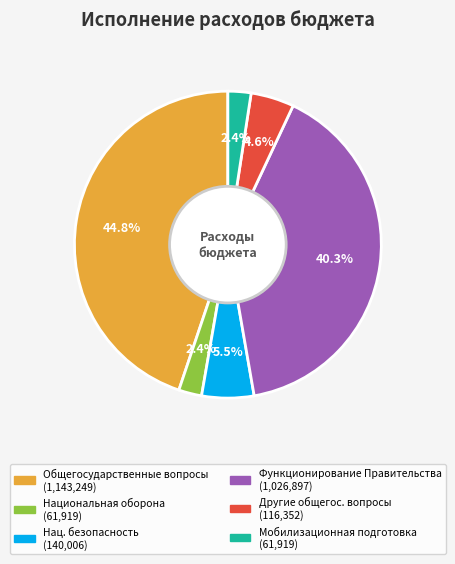

Is there a majority slice in this chart?

No